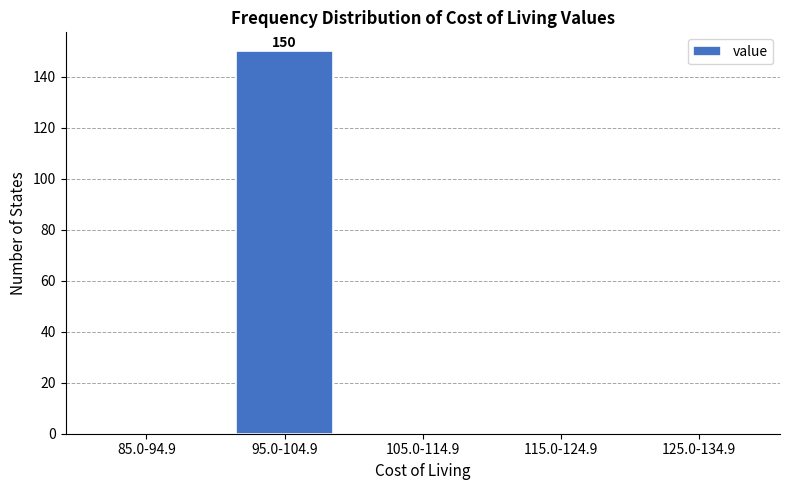

Reading right to left, transcribe all the data shown in this chart.

125.0-134.9=0	115.0-124.9=0	105.0-114.9=0	95.0-104.9=150	85.0-94.9=0